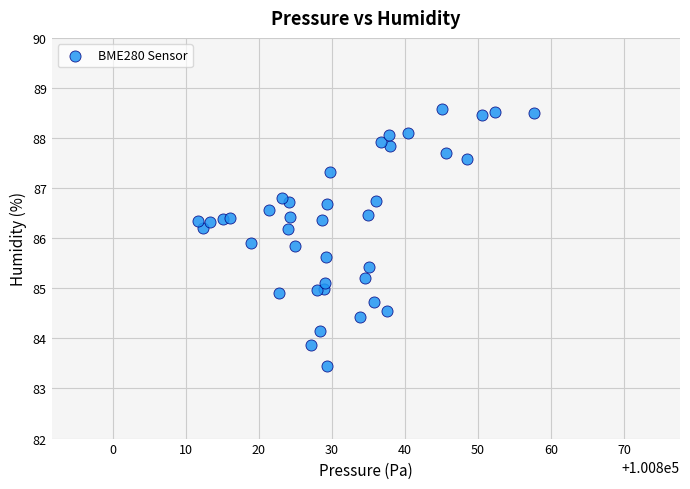

What is the range of Y values (max minus min)?

5.1